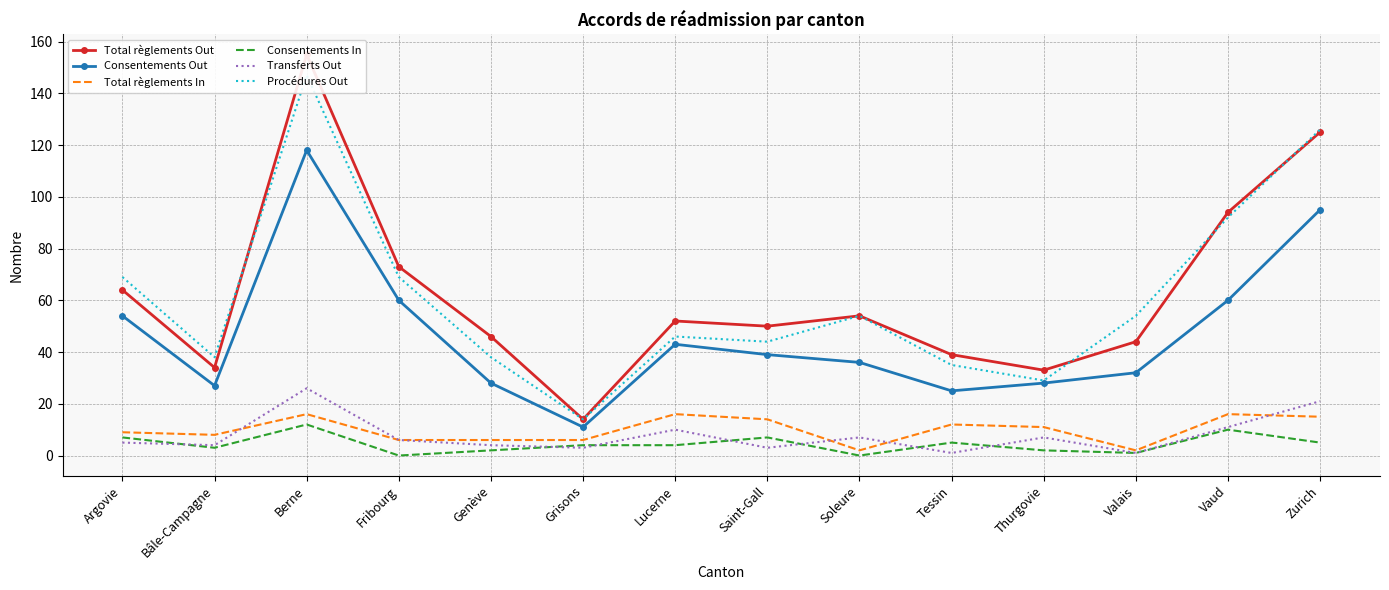

Is it true that Consentements In equals 2 at Thurgovie?

True